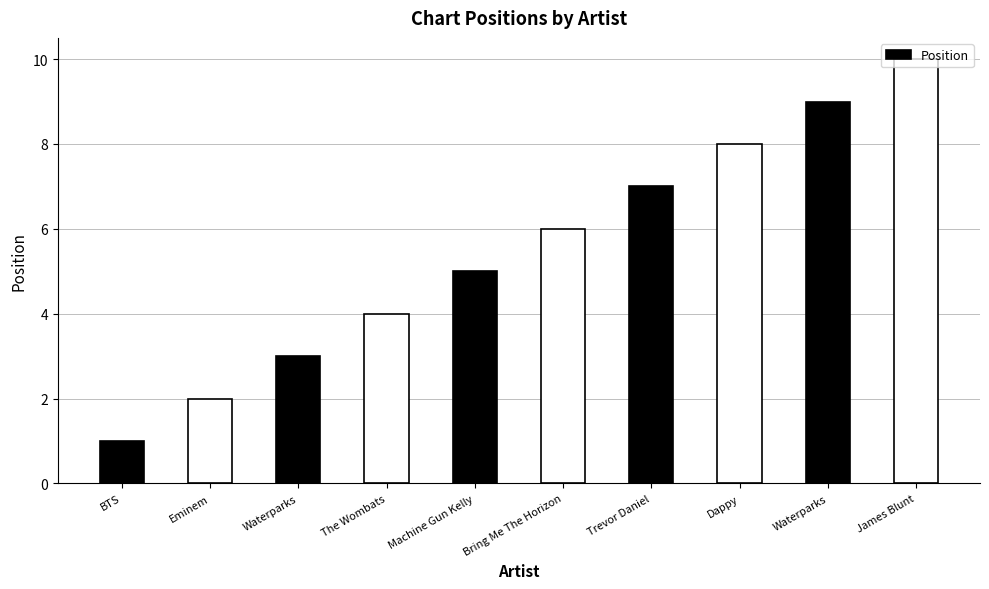

The chart shows a value of 4 at Bring Me The Horizon. True or false?

False